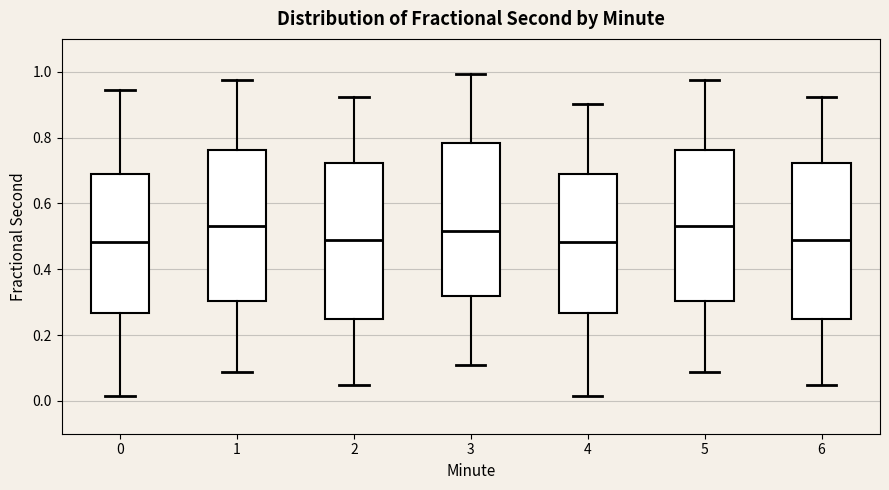

Reading left to right, read every box against the y-axis: the position of its median line, the range the box covers, and the ends of its whiskers. The values are not printed on the chart, so give them approximately, as read against the axis.

0: median 0.48, box 0.26 to 0.70, whiskers 0.02 to 0.94
1: median 0.54, box 0.30 to 0.76, whiskers 0.08 to 0.98
2: median 0.48, box 0.24 to 0.72, whiskers 0.04 to 0.92
3: median 0.52, box 0.32 to 0.78, whiskers 0.10 to 1.00
4: median 0.48, box 0.26 to 0.70, whiskers 0.02 to 0.90
5: median 0.54, box 0.30 to 0.76, whiskers 0.08 to 0.98
6: median 0.48, box 0.24 to 0.72, whiskers 0.04 to 0.92